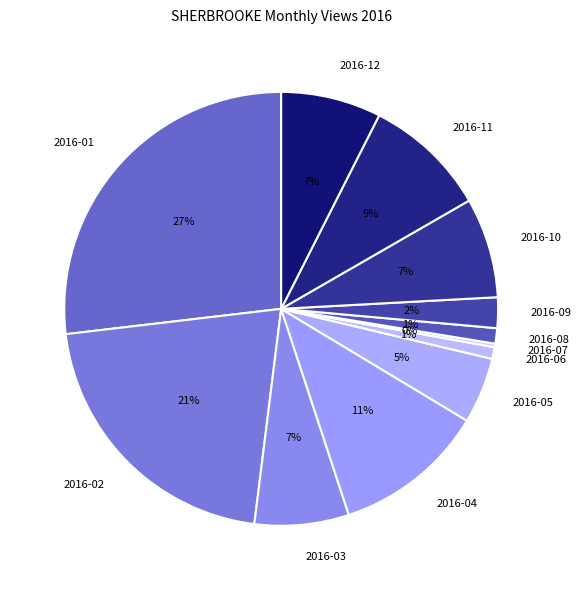

Which has a higher value, 2016-04 or 2016-02?

2016-02